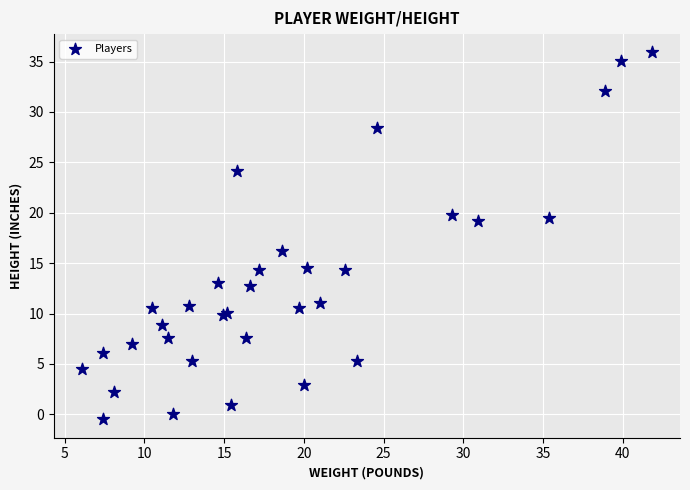

What Y value in the scatter plot is closest to 17?

16.2